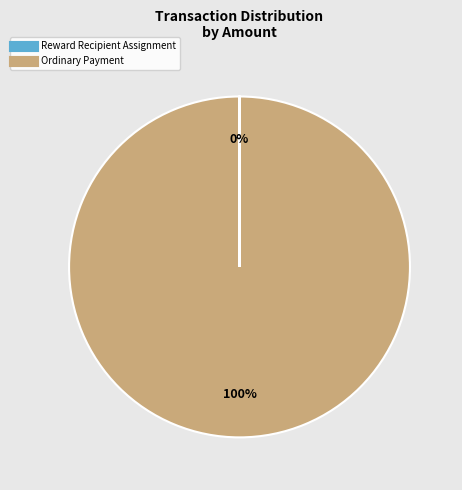

To the nearest percent, what is the average slice percentage?

50%